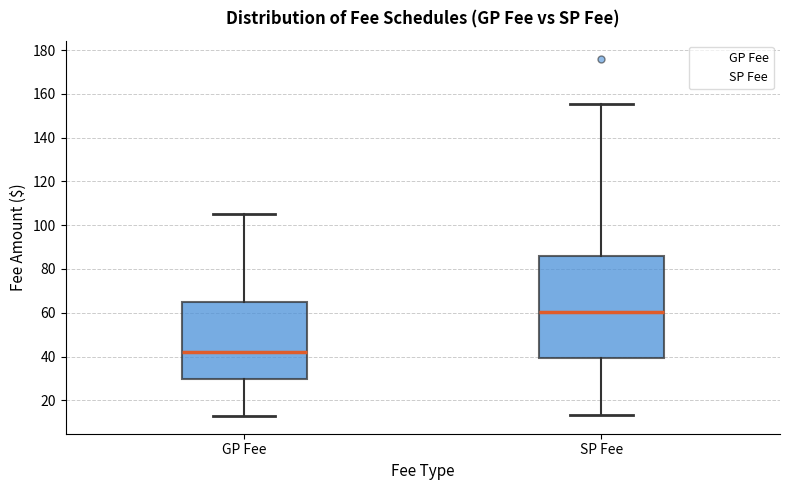

Reading left to right, transcribe this box plot: for each box, give where its median line is, the range the box spans, and where its two whiskers end, as read against the y-axis. The values are not printed on the chart, so give them approximately, as read against the axis.

GP Fee: median 42, box 30 to 64, whiskers 12 to 104
SP Fee: median 60, box 40 to 86, whiskers 14 to 156